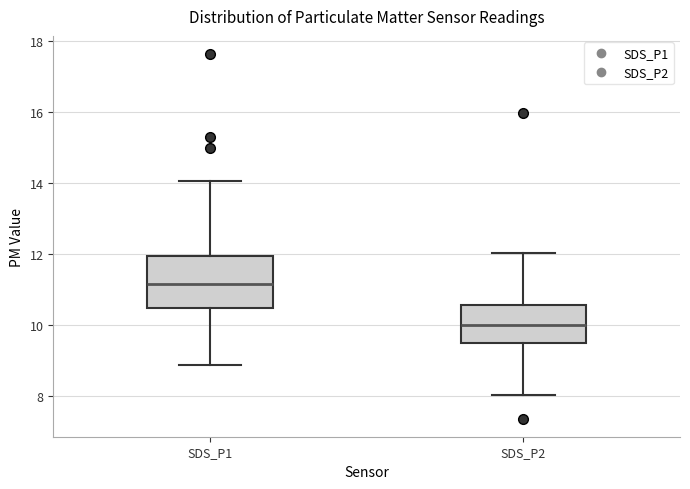

Where does the median line of the box for SDS_P1 sit on the y-axis? The values are not printed on the chart, so give them approximately, as read against the axis.

11.2